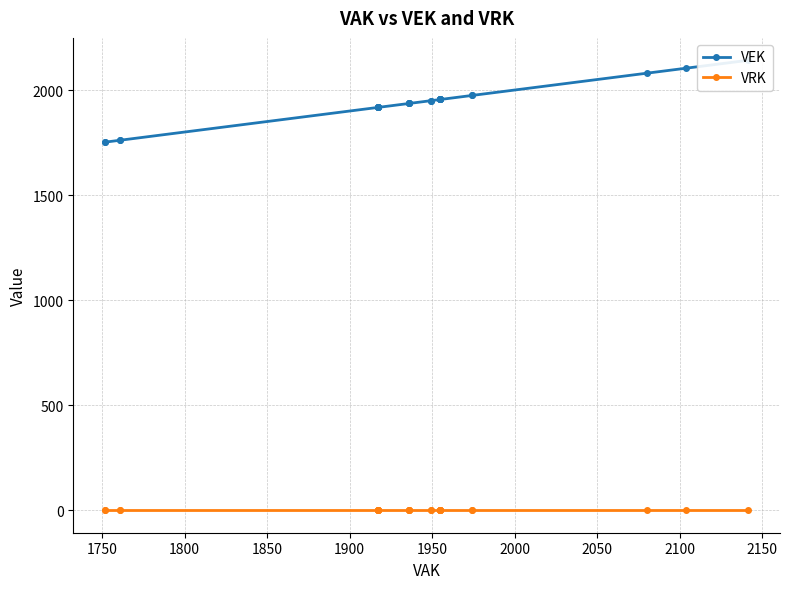

Is this an area chart (filled region under the line)?

No